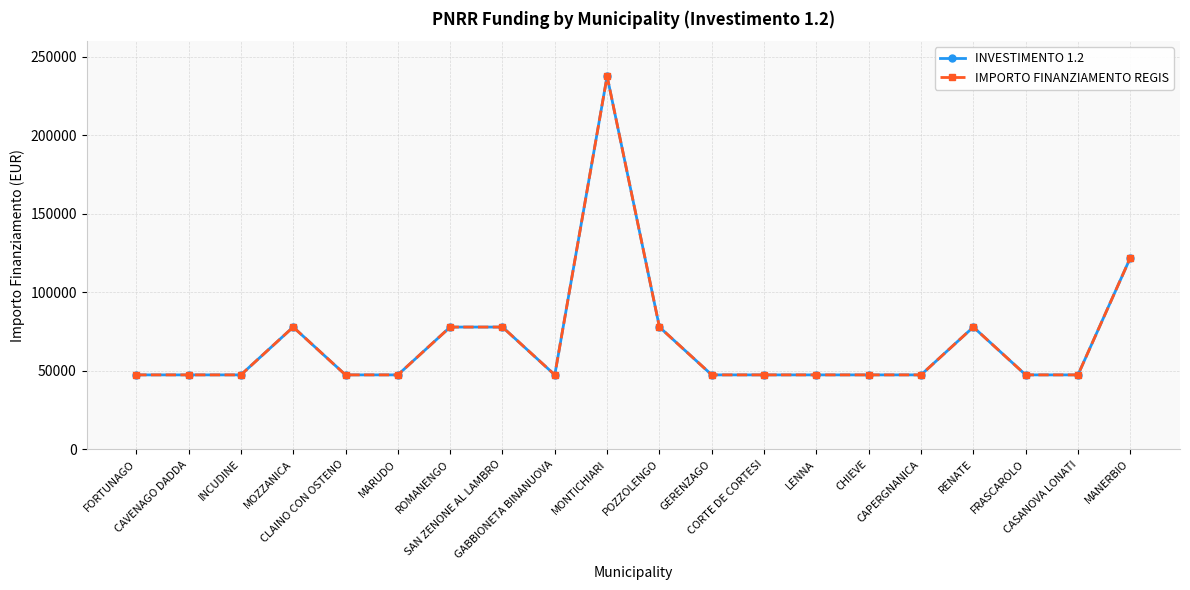

Does the chart have visible grid lines?

Yes